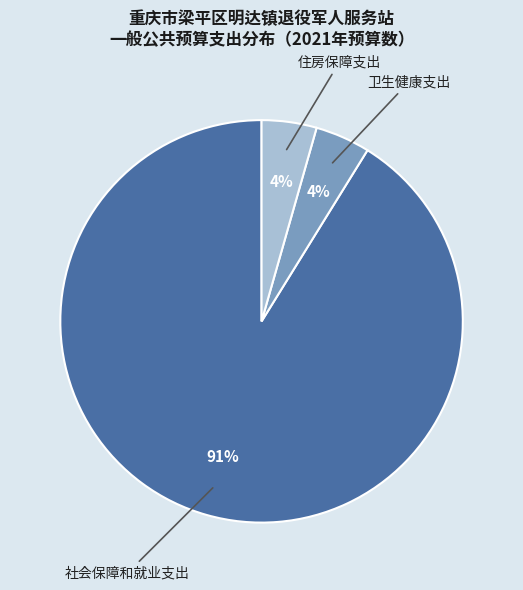

Which has a higher value, 卫生健康支出 or 社会保障和就业支出?

社会保障和就业支出